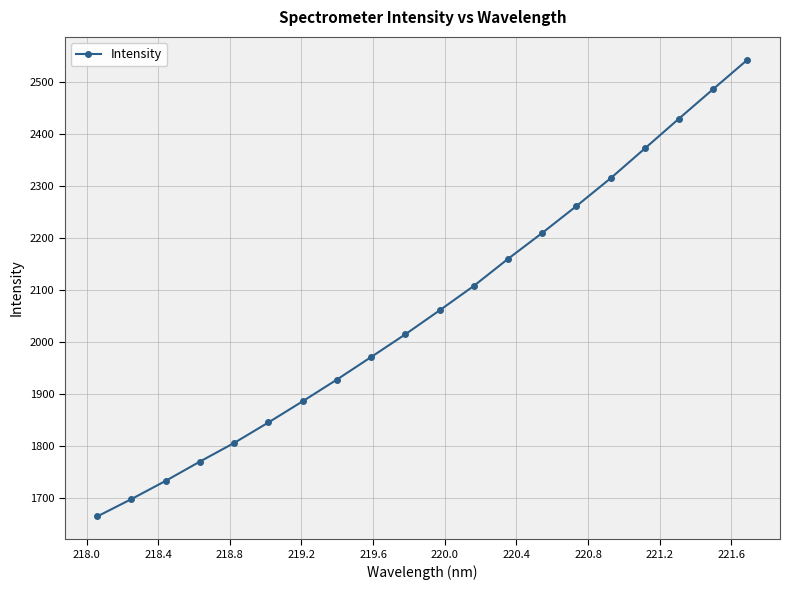

What is the value of the 8th point from the left?

1927.2